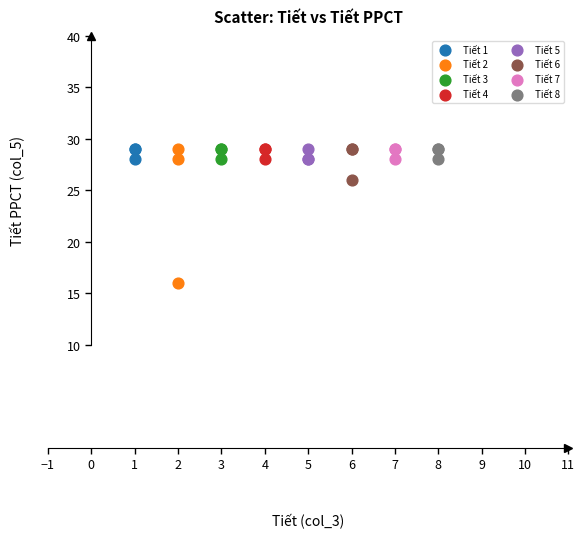

Which series has the widest spread of Y values?

Tiết 2